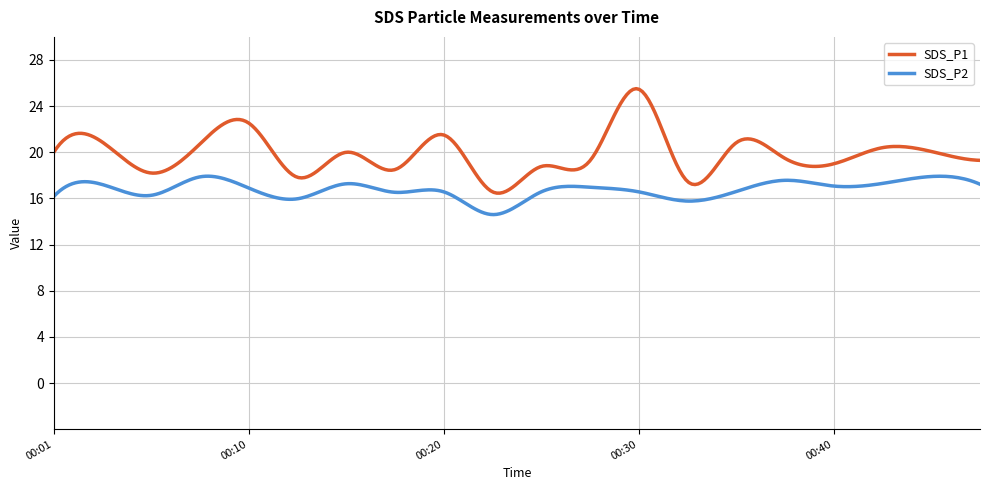

Count the number of data series in this chart.

2